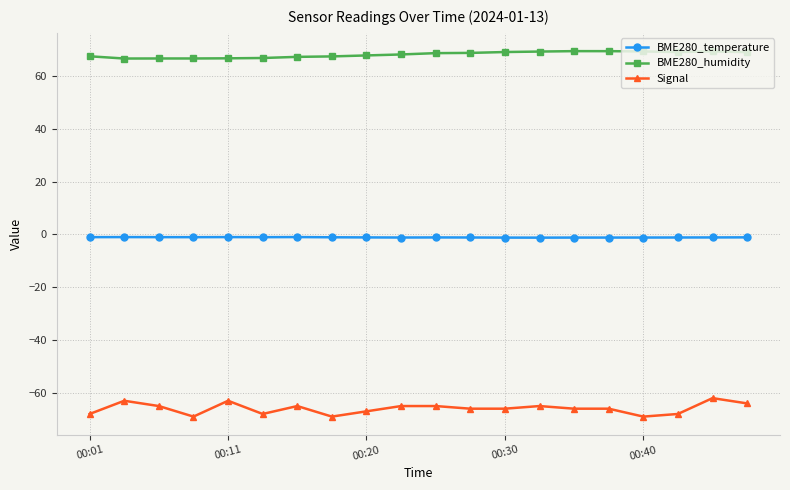

True or false: BME280_temperature and Signal cross at least once.

False